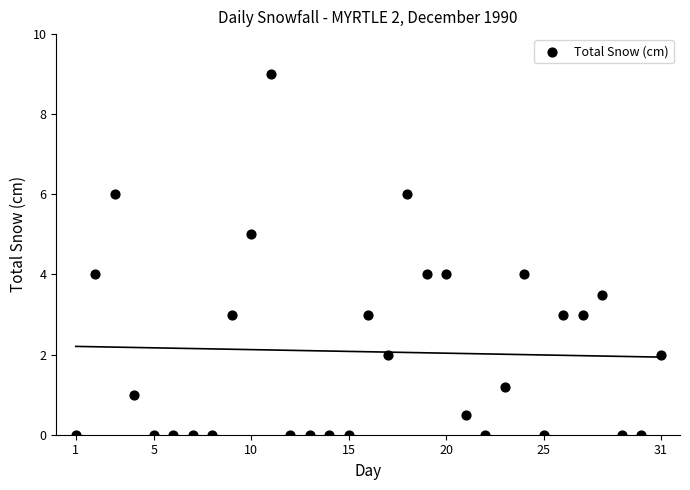

What is the range of Y values (max minus min)?

9.0